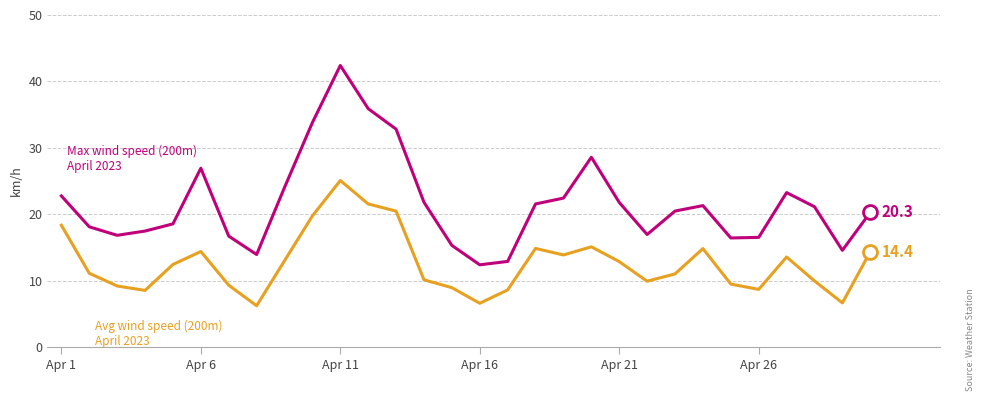

What is the maximum value shown in the chart?

42.4